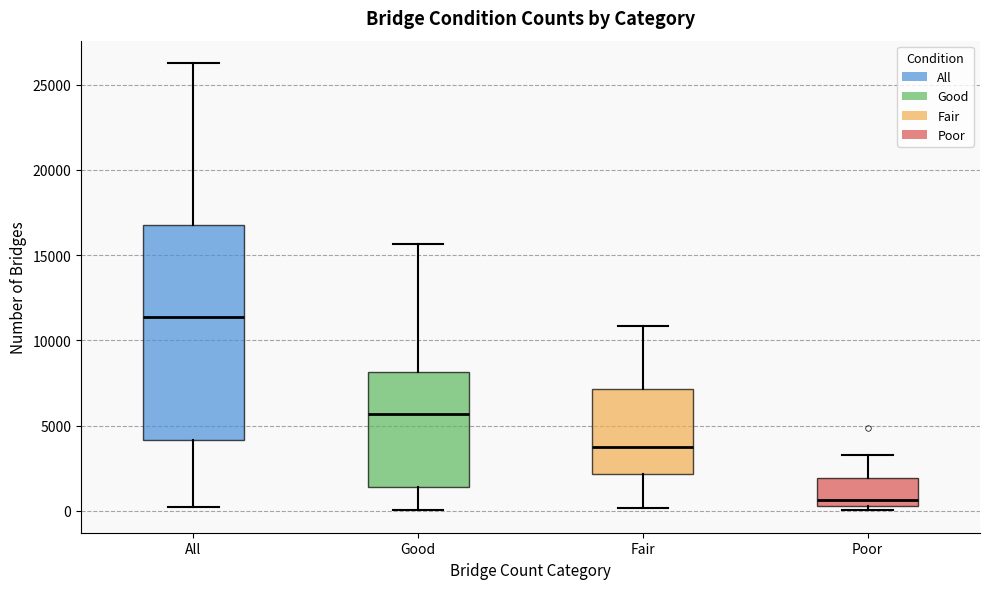

Where is the upper edge of the box for Good on the y-axis? The values are not printed on the chart, so give them approximately, as read against the axis.

8000